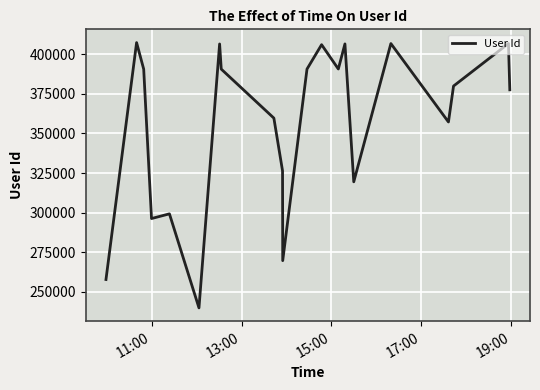

What is the difference between the maximum and minimum values?

167775